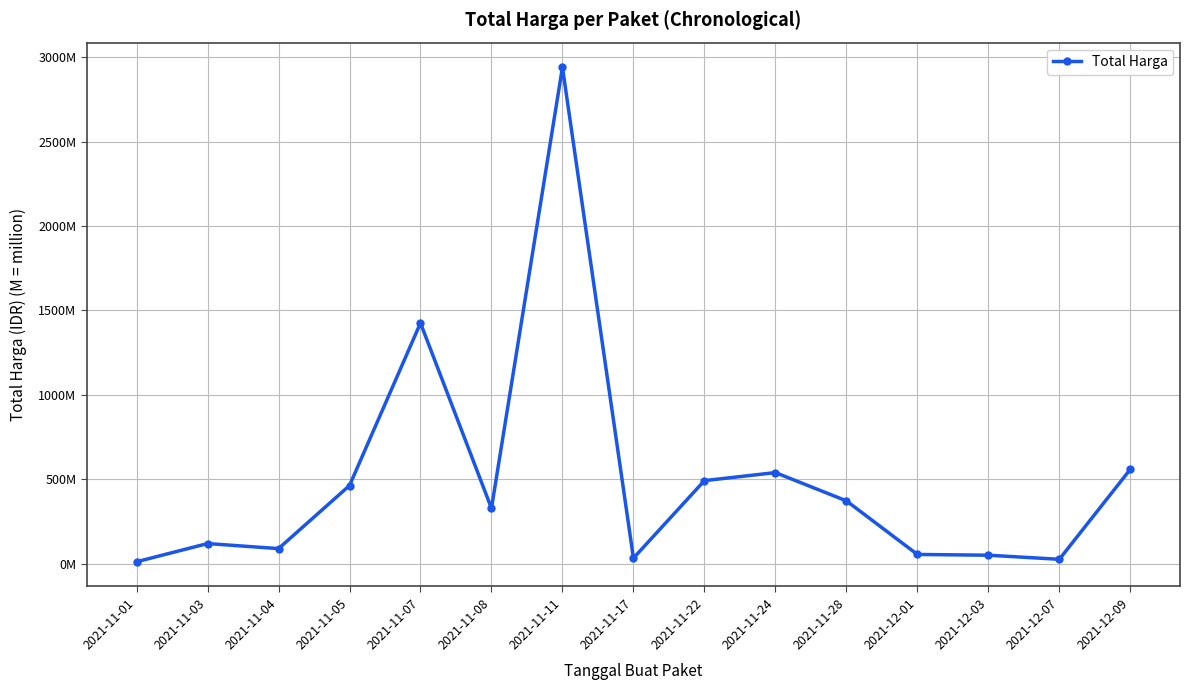

Is this an area chart (filled region under the line)?

No